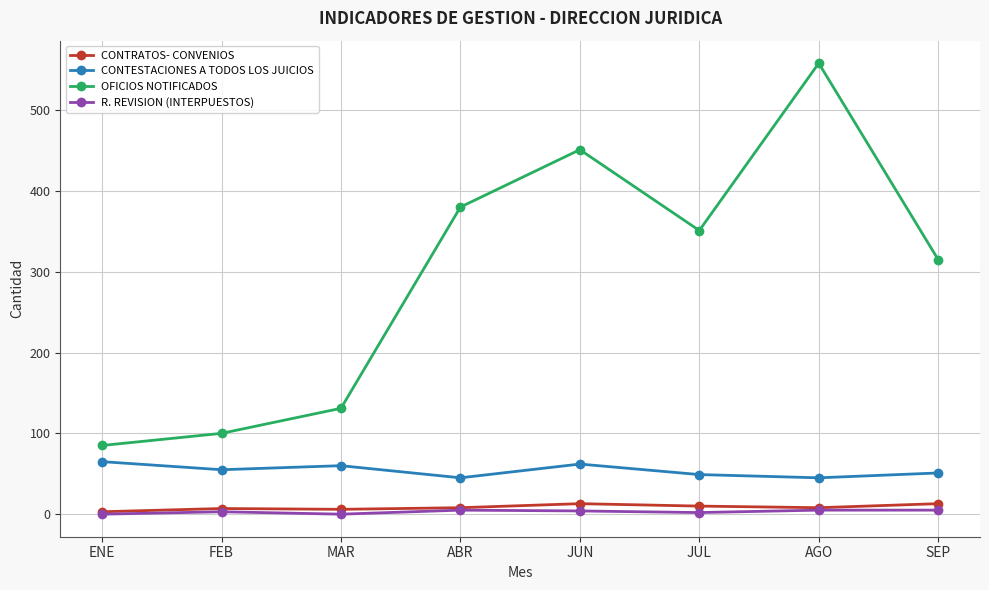

What is the difference between the CONTESTACIONES A TODOS LOS JUICIOS values at ENE and MAR?

5